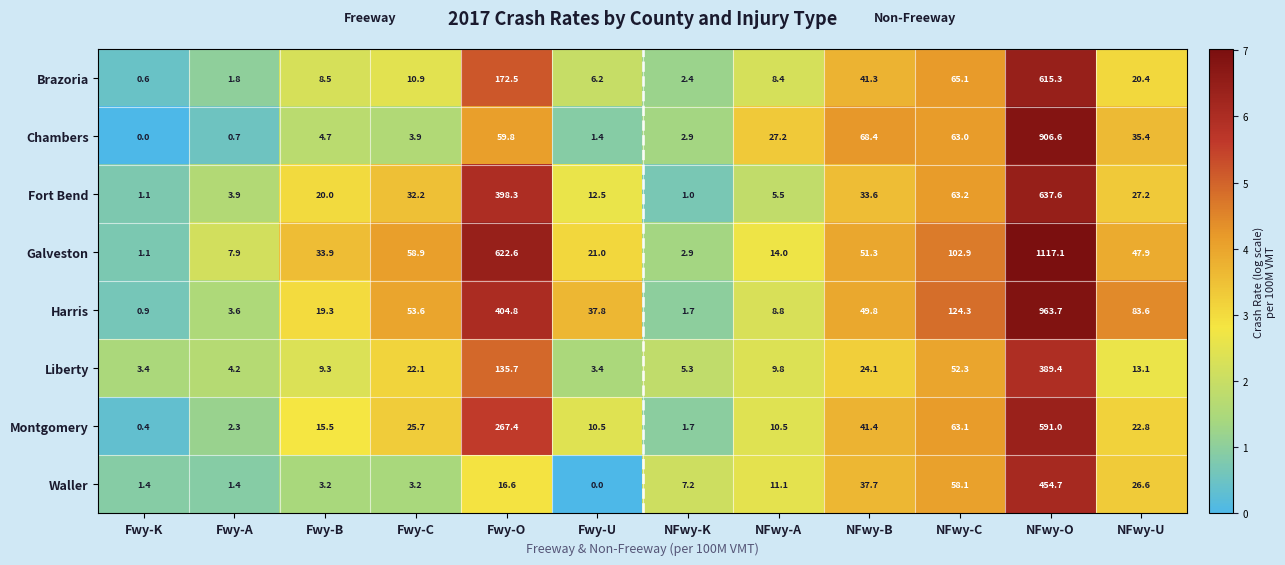

How many series are shown in this chart?

8